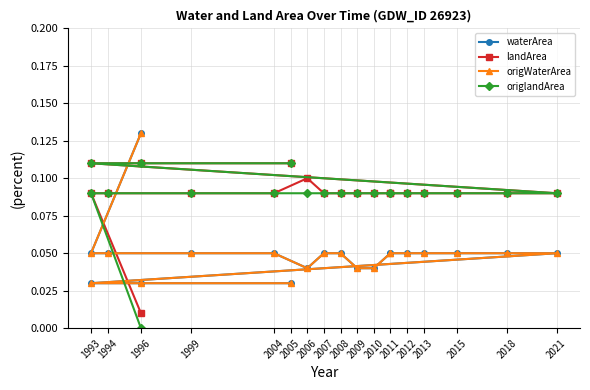

Is the value of waterArea at 1999 greater than the value of origWaterArea at 1999?

No